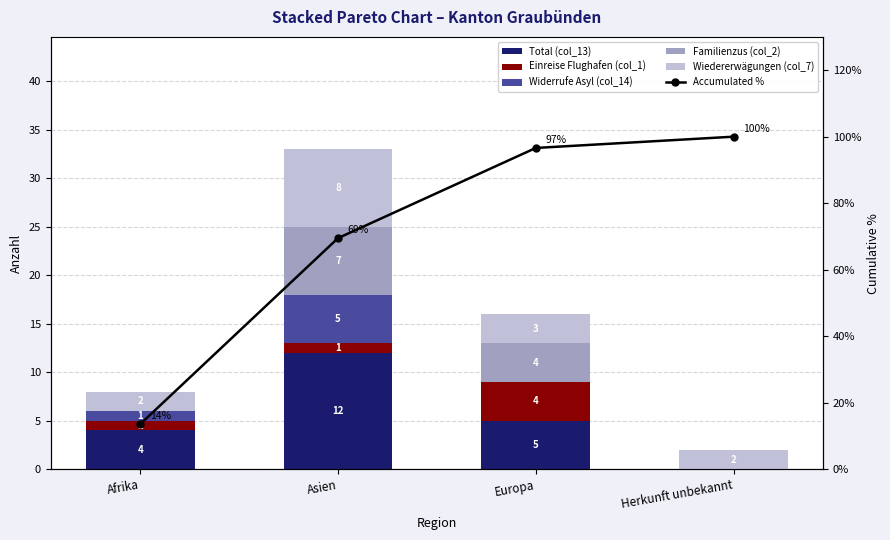

What is the total value across all series at Herkunft unbekannt?

102.0